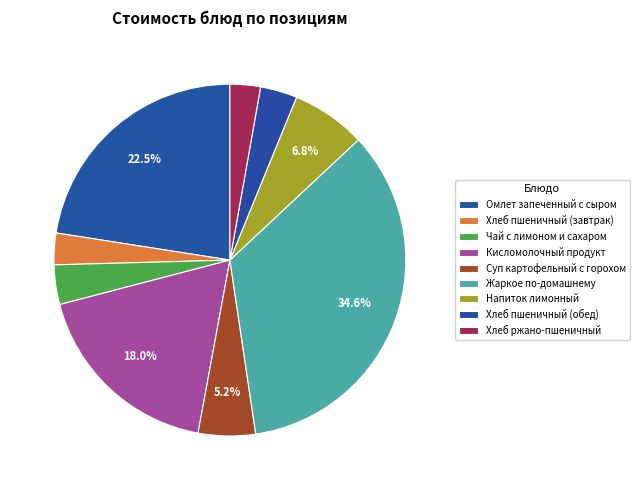

How many slices are in this pie chart?

9